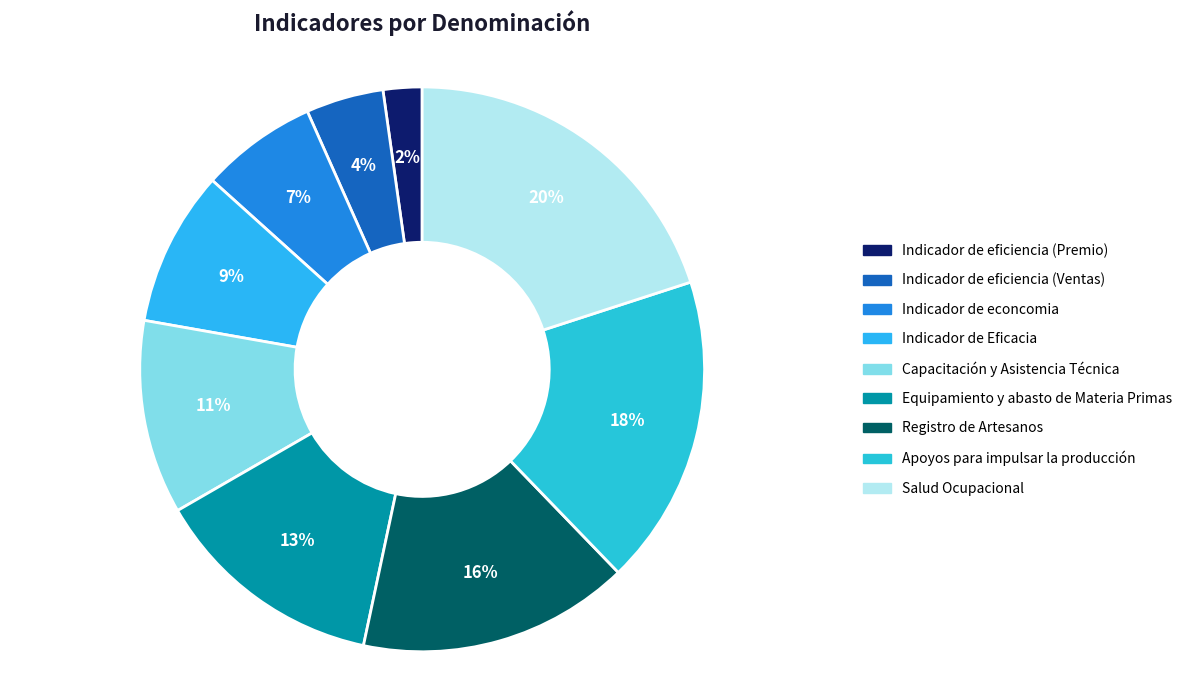

Rank the categories by value from highest to lowest.

Salud Ocupacional, Apoyos para impulsar la producción, Registro de Artesanos, Equipamiento y abasto de Materia Primas, Capacitación y Asistencia Técnica, Indicador de Eficacia, Indicador de econcomia, Indicador de eficiencia (Ventas), Indicador de eficiencia (Premio)